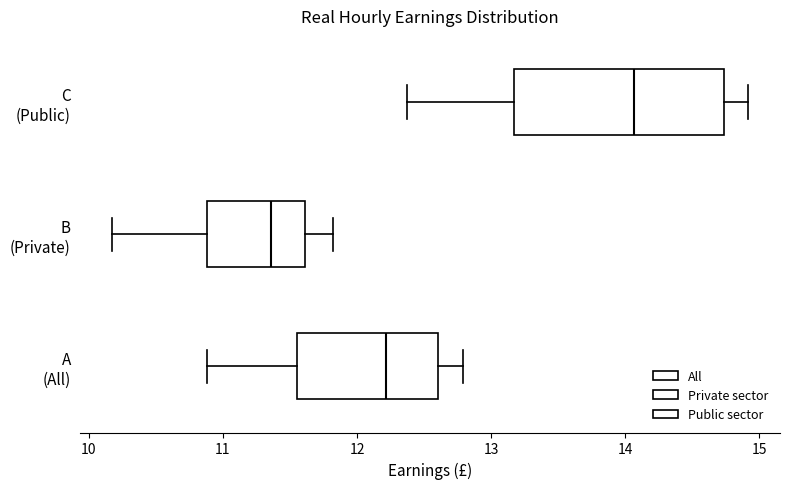

Reading bottom to top, transcribe this box plot: for each box, give where its median line is, the range the box spans, and where its two whiskers end, as read against the x-axis. The values are not printed on the chart, so give them approximately, as read against the axis.

A (All): median 12.2, box 11.6 to 12.6, whiskers 10.9 to 12.8
B (Private): median 11.4, box 10.9 to 11.6, whiskers 10.2 to 11.8
C (Public): median 14.1, box 13.2 to 14.7, whiskers 12.4 to 14.9